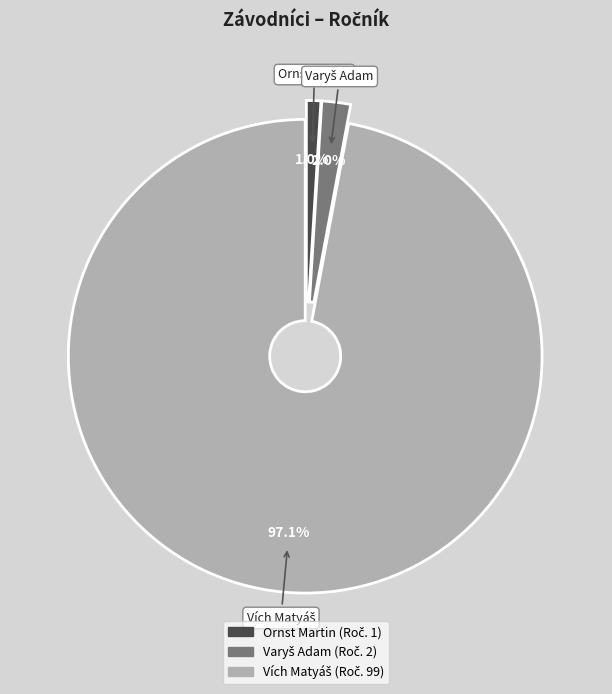

Is there any slice that represents more than half of the pie?

Yes